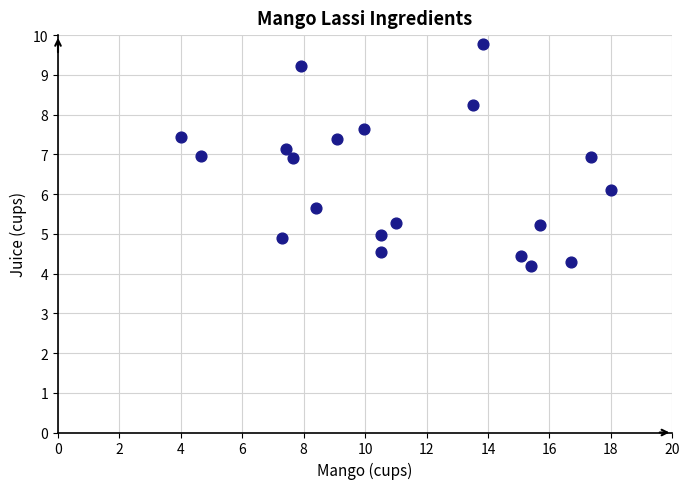

What is the range of Y values (max minus min)?

5.6